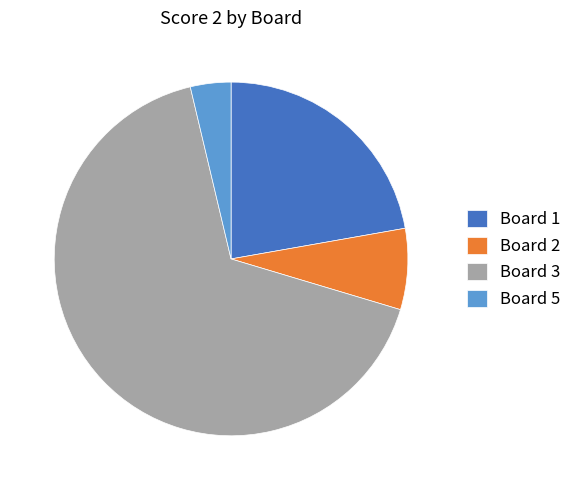

Is there any slice that represents more than half of the pie?

Yes